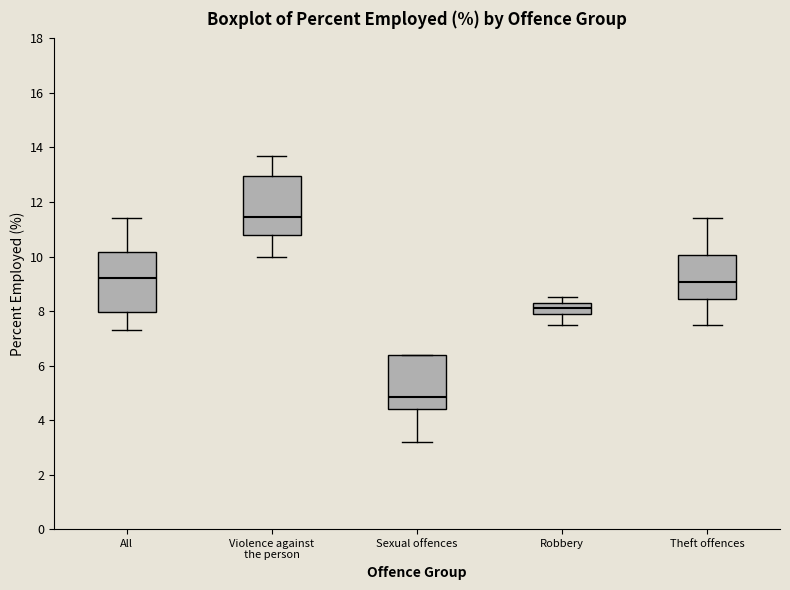

Reading left to right, read every box against the y-axis: the position of its median line, the range the box covers, and the ends of its whiskers. The values are not printed on the chart, so give them approximately, as read against the axis.

All: median 9.2, box 8.0 to 10.2, whiskers 7.4 to 11.4
Violence against the person: median 11.4, box 10.8 to 13.0, whiskers 10.0 to 13.8
Sexual offences: median 4.8, box 4.4 to 6.4, whiskers 3.2 to 6.4
Robbery: median 8.2, box 7.8 to 8.4, whiskers 7.6 to 8.6
Theft offences: median 9.0, box 8.4 to 10.0, whiskers 7.6 to 11.4